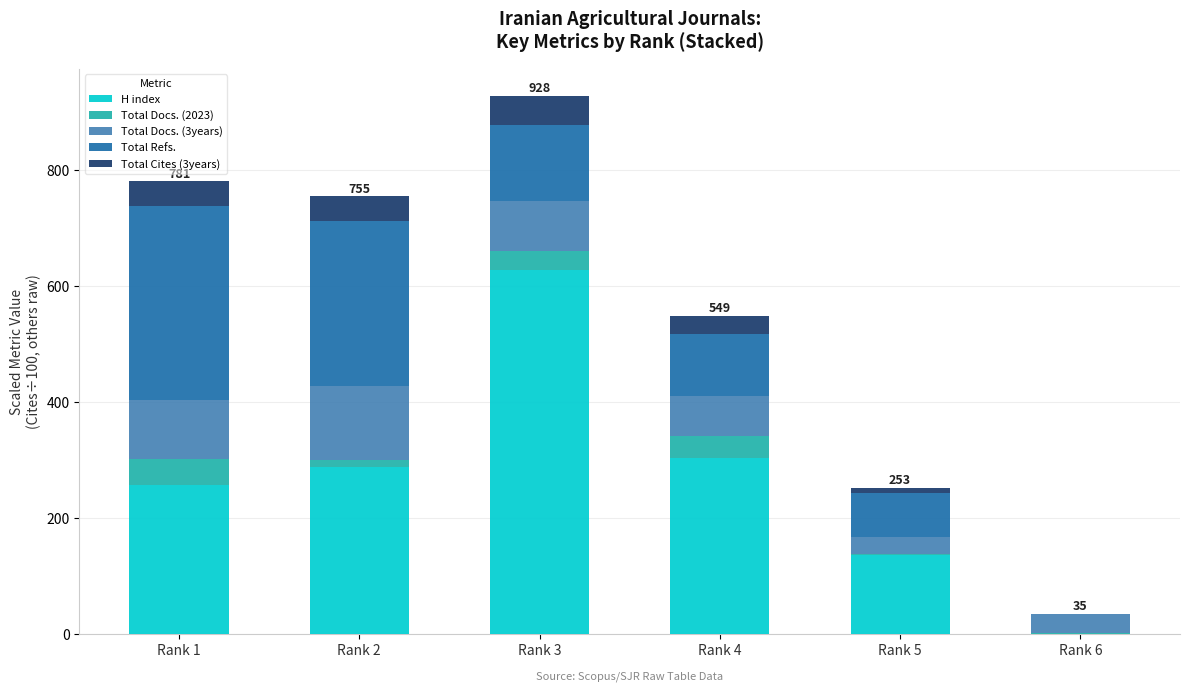

What is the sum of all H index values?

1614.0